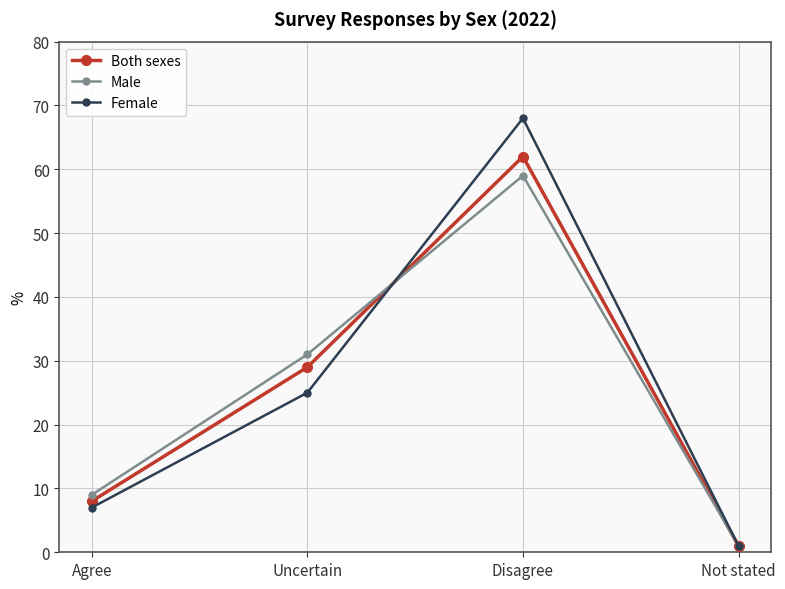

Where is Both sexes nearest to the value 31?

Uncertain